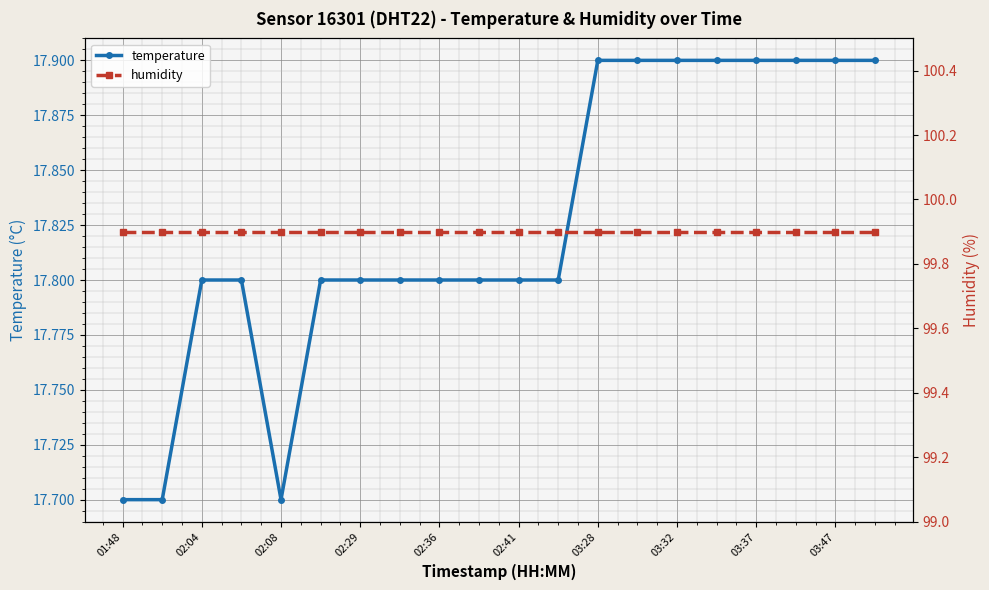

Which series has the largest range (max minus min)?

temperature